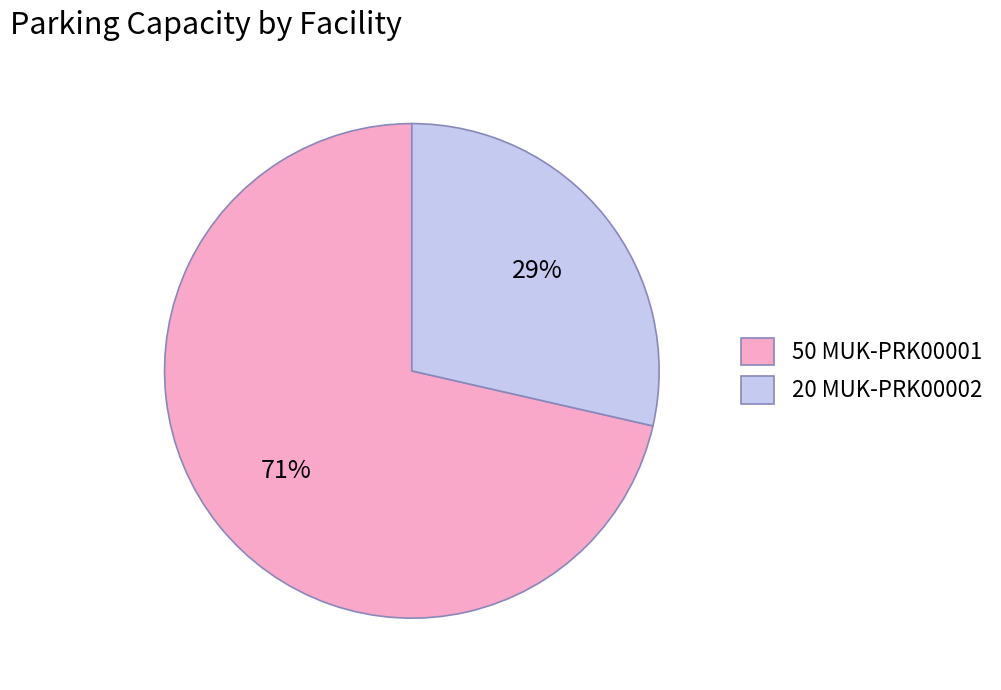

Is it true that 50 MUK-PRK00001 is 86% of the pie?

False